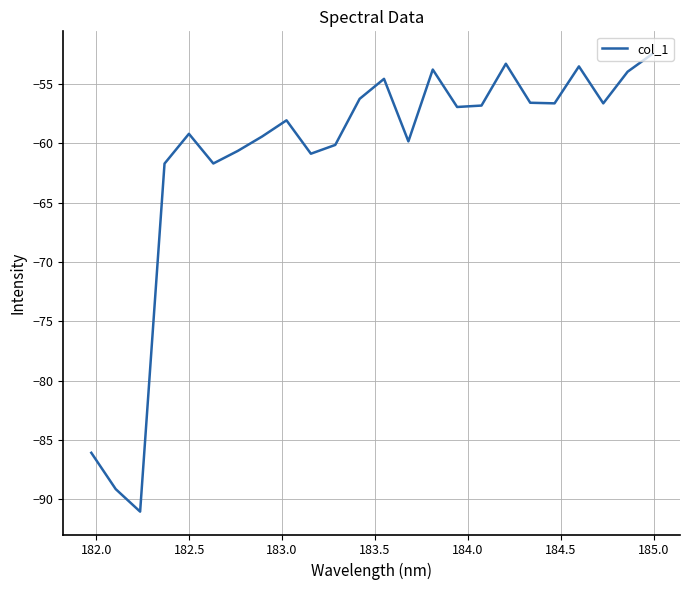

What is the minimum value shown in the chart?

-91.0